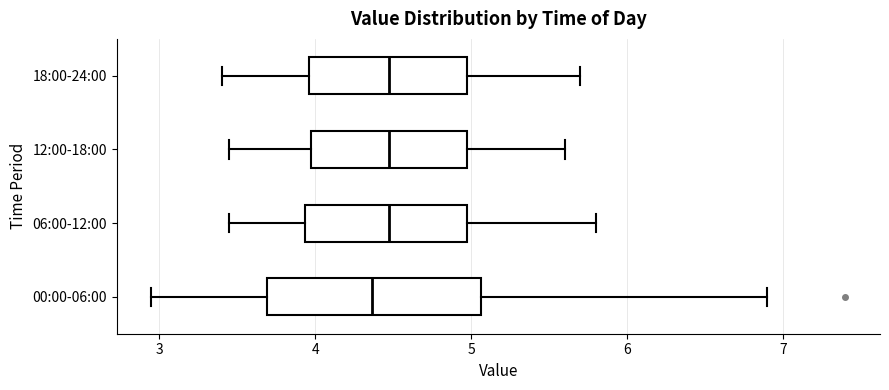

Reading bottom to top, read every box against the x-axis: the position of its median line, the range the box covers, and the ends of its whiskers. The values are not printed on the chart, so give them approximately, as read against the axis.

00:00-06:00: median 4.4, box 3.7 to 5.1, whiskers 3.0 to 6.9
06:00-12:00: median 4.5, box 3.9 to 5.0, whiskers 3.5 to 5.8
12:00-18:00: median 4.5, box 4.0 to 5.0, whiskers 3.5 to 5.6
18:00-24:00: median 4.5, box 4.0 to 5.0, whiskers 3.4 to 5.7